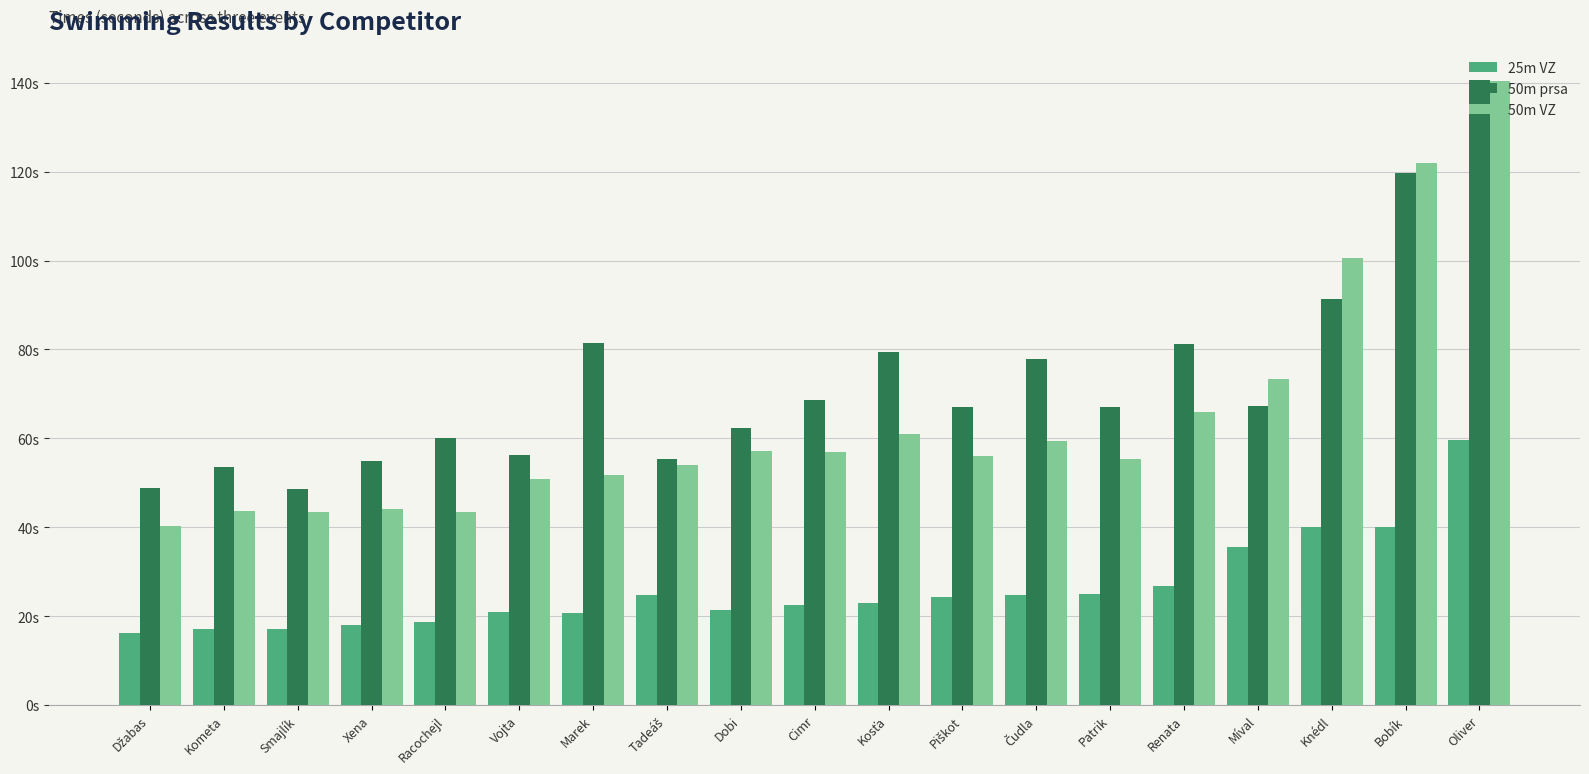

What is the label of the 8th bar from the left?

Tadeáš